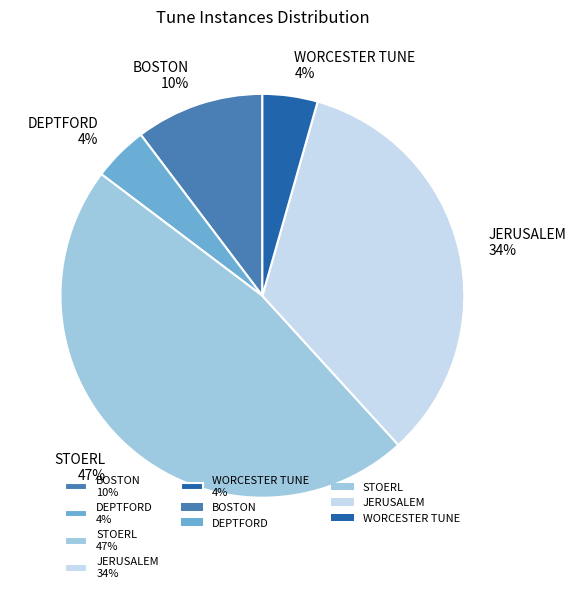

What percentage is the STOERL slice, to the nearest percent?

47%